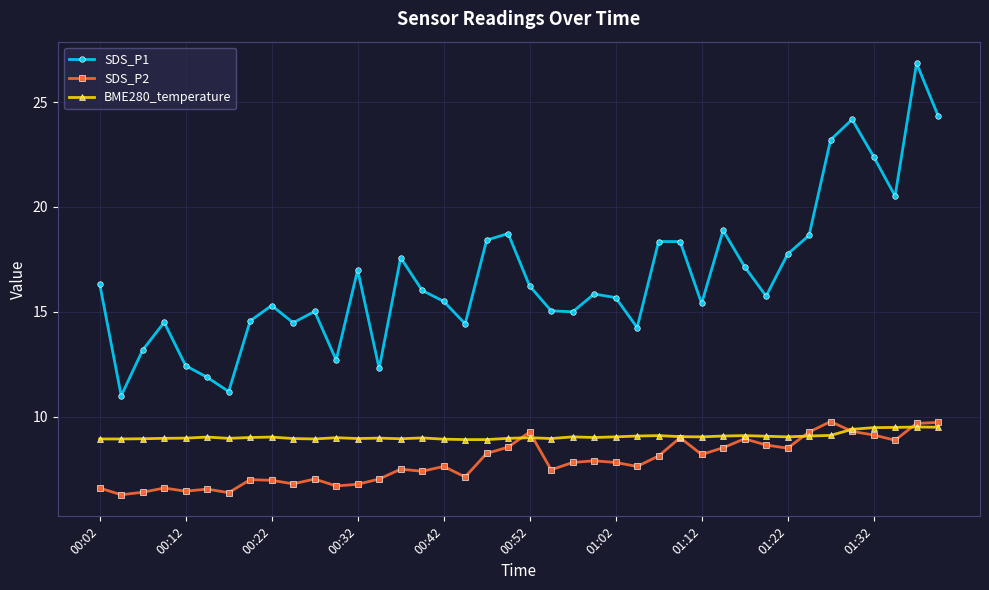

What is the minimum value for SDS_P2?

6.3